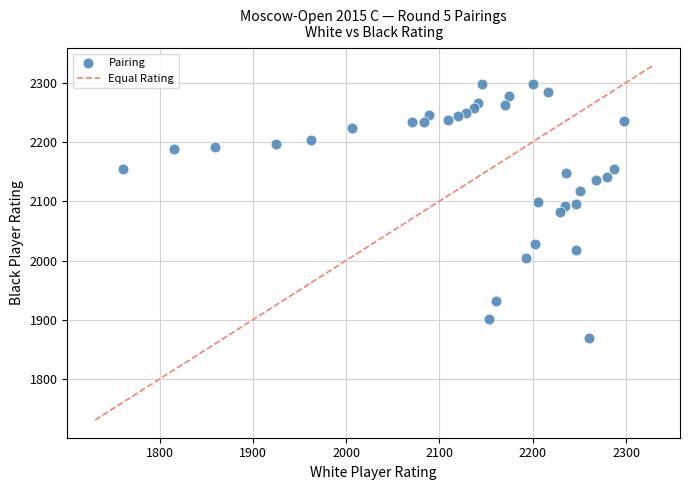

What is the range of Y values (max minus min)?

429